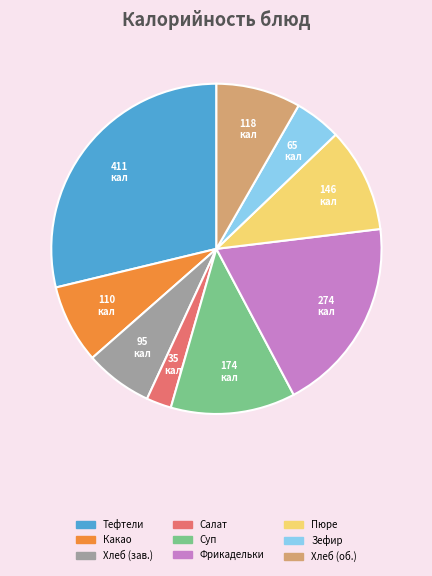

Is there any slice that represents more than half of the pie?

No